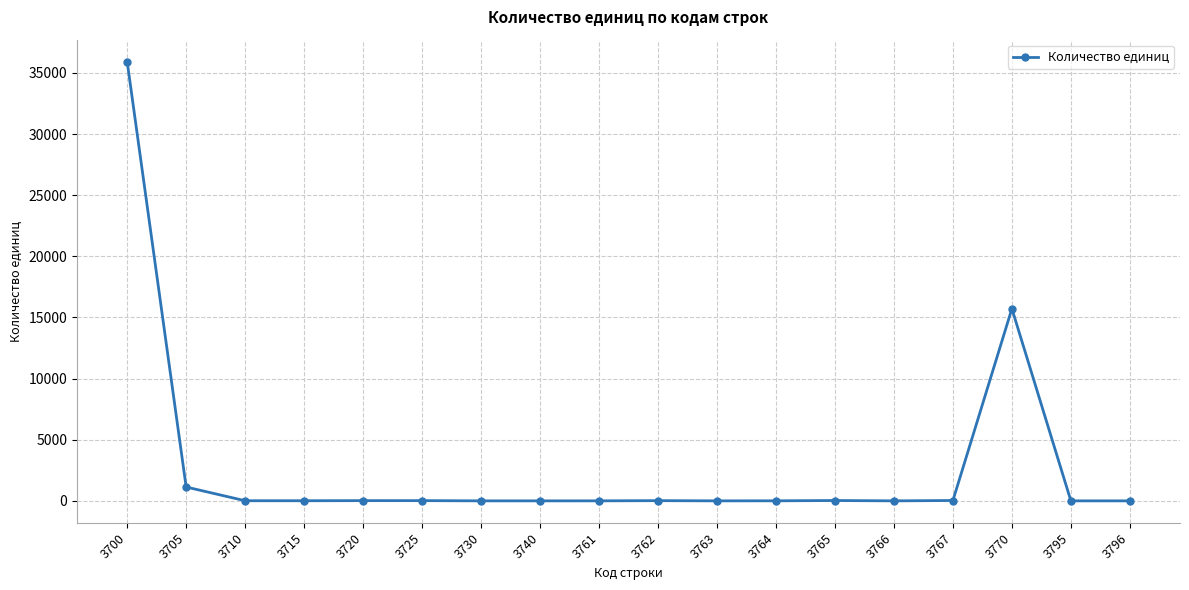

True or false: the data has more than 1 interior local peaks.

True